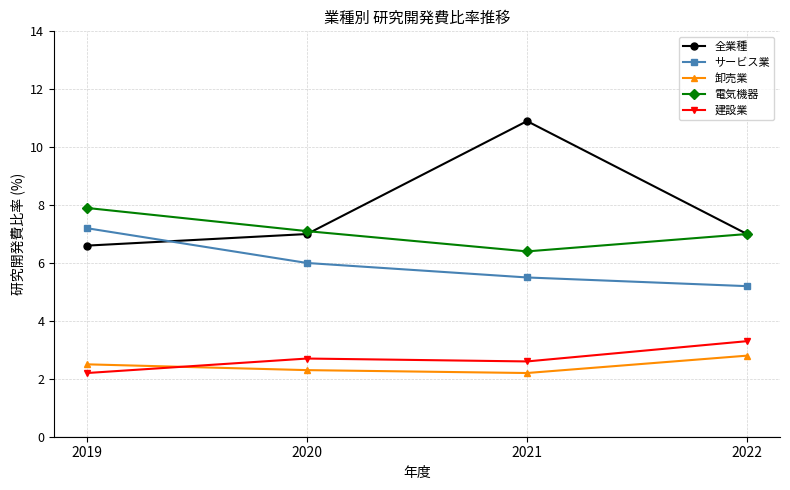

What is the total value across all series at 2019?

26.4